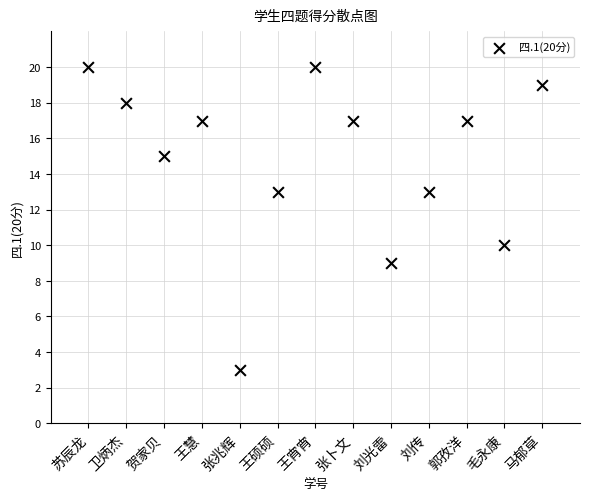

What is the range of Y values (max minus min)?

17